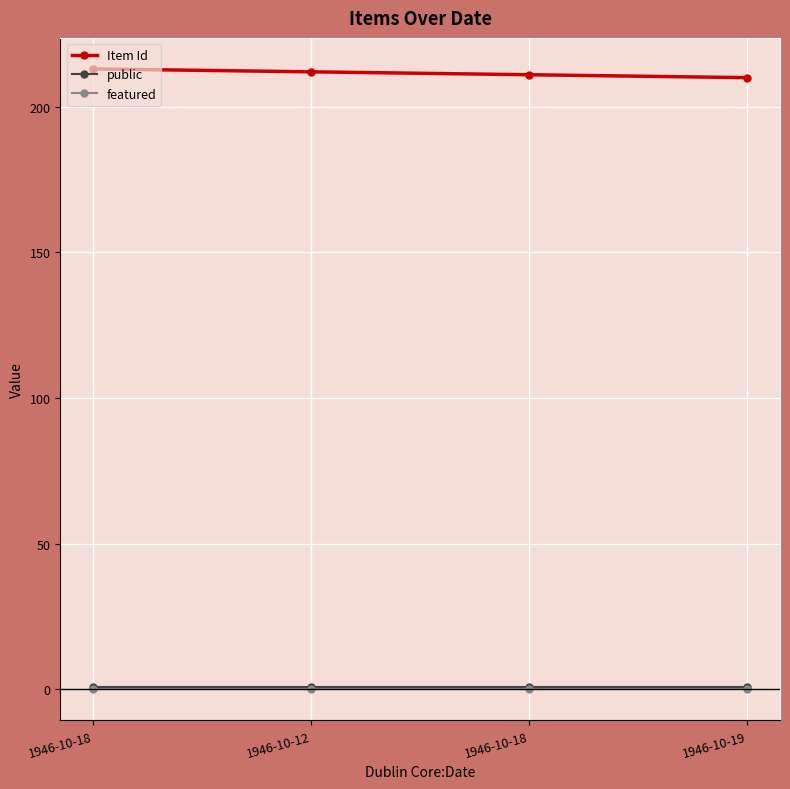

At which category is the sum across all series the highest?

1946-10-18